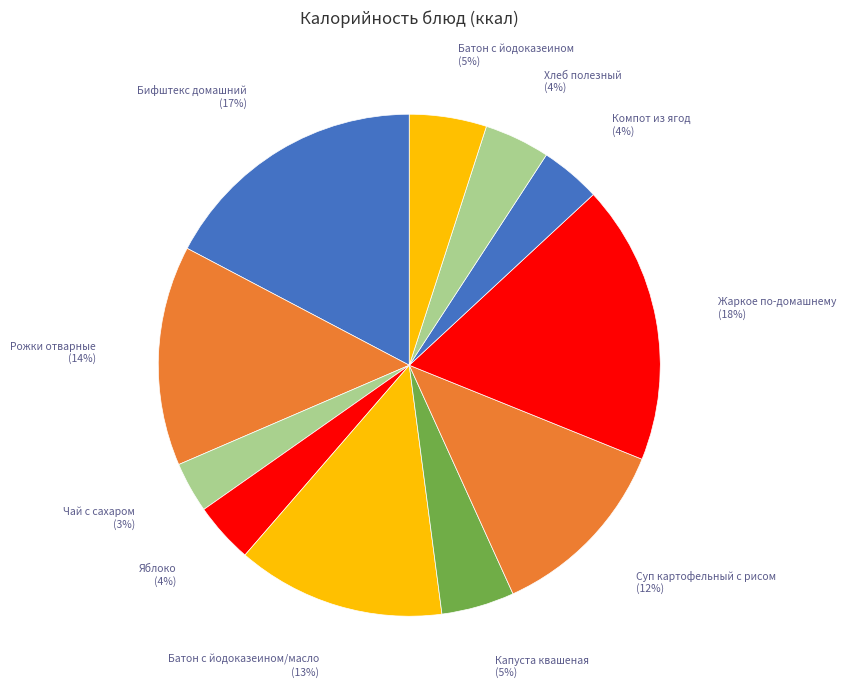

True or false: Компот из ягод accounts for 4% of the total.

True